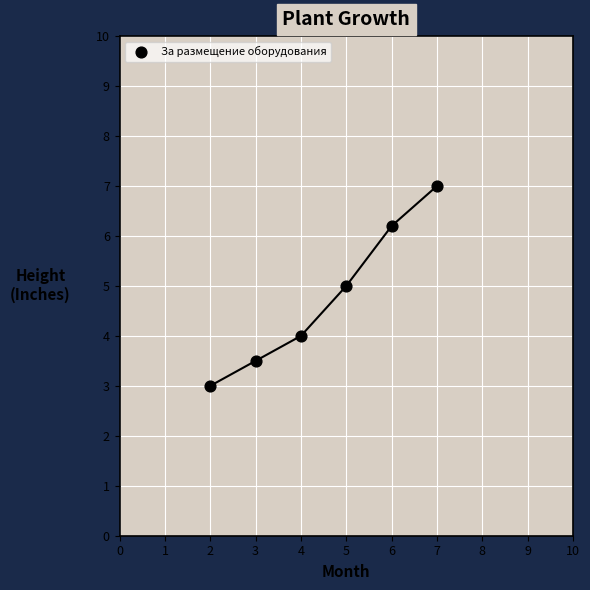

What is the range of X values (max minus min)?

5.0